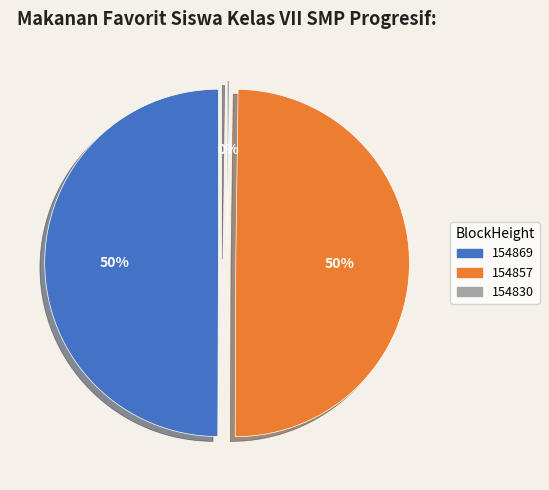

Which category accounts for the majority?

154857